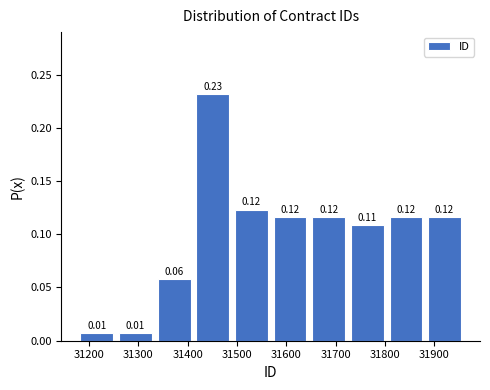

Over which range of the x-axis is the bar tallest?

31410 to 31490